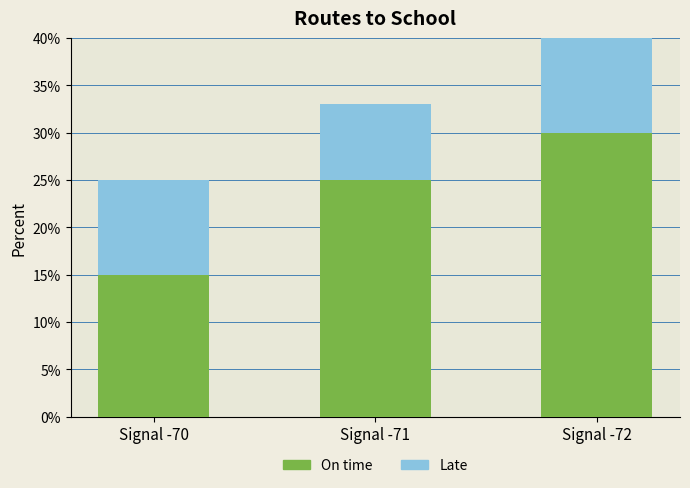

Does the chart contain any negative values?

No